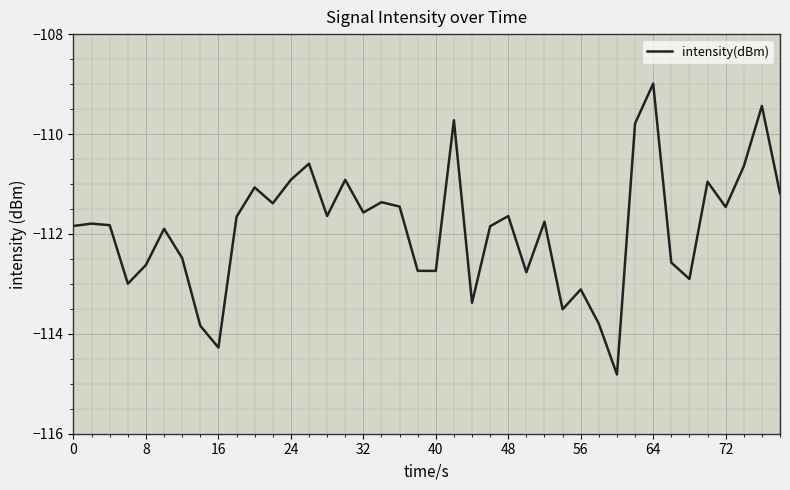

What is the greatest value displayed?

-109.0